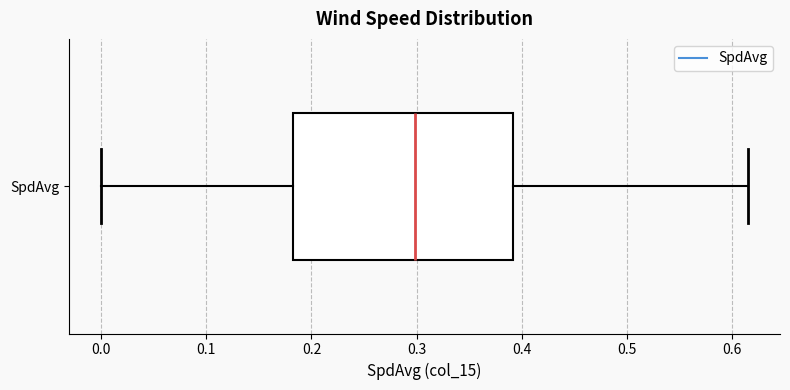

Read this box plot against the x-axis: the position of the median line, the range covered by the box, and the ends of both whiskers. The values are not printed on the chart, so give them approximately, as read against the axis.

median 0.30, box 0.18 to 0.39, whiskers 0.00 to 0.61